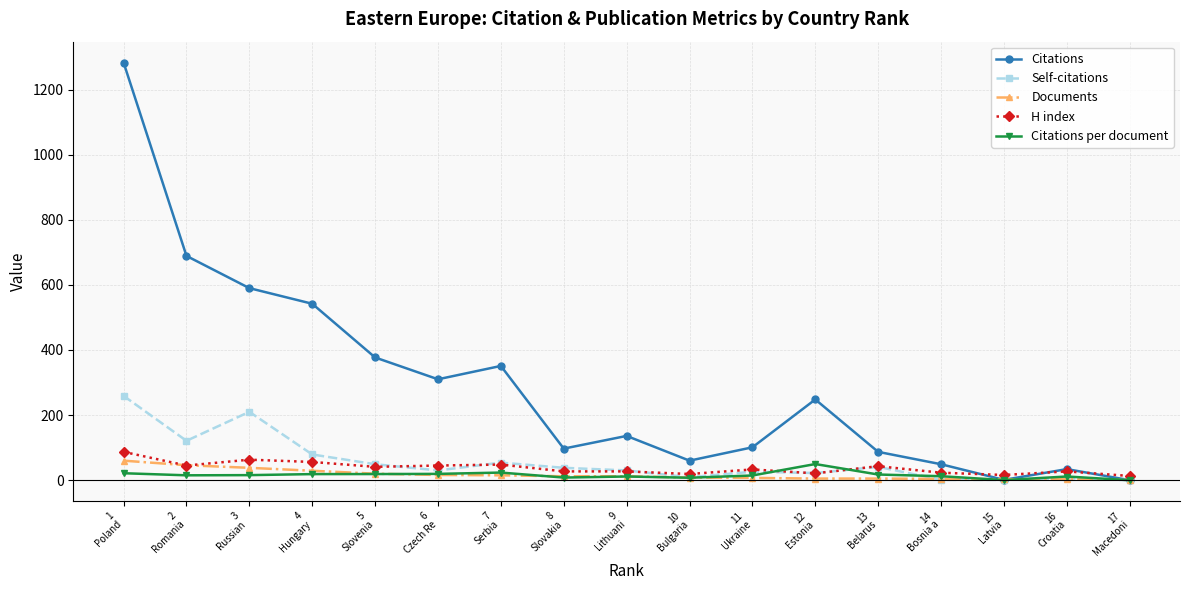

What is the value of the Citations point at the 4th from the left?

542.0